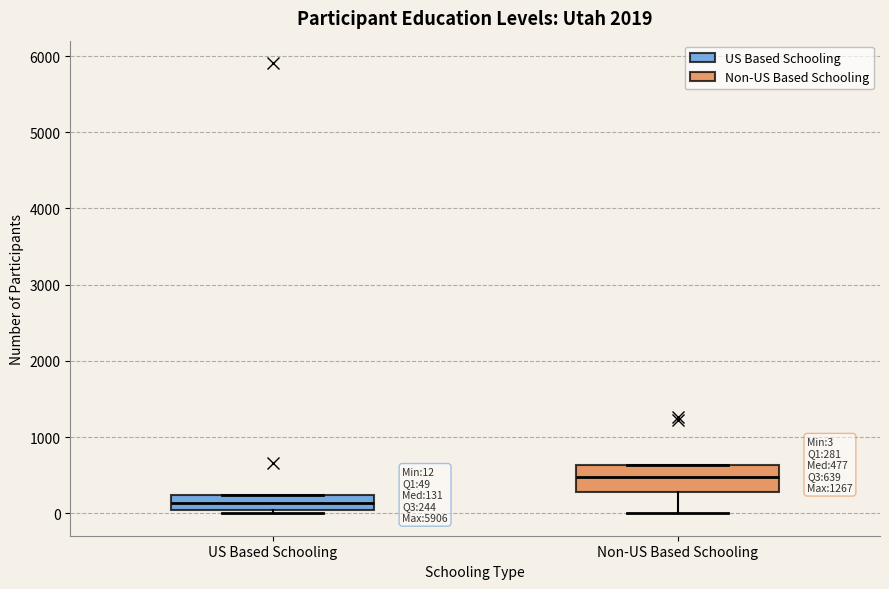

Which box has the highest median line?

Non-US Based Schooling